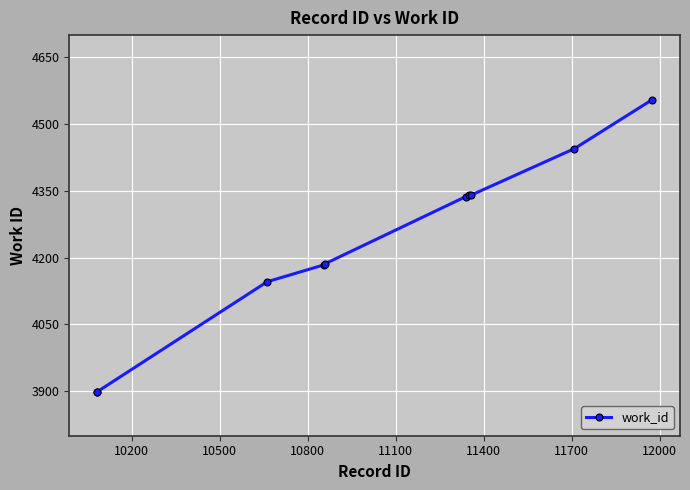

What is the difference between the maximum and second lowest values?

656